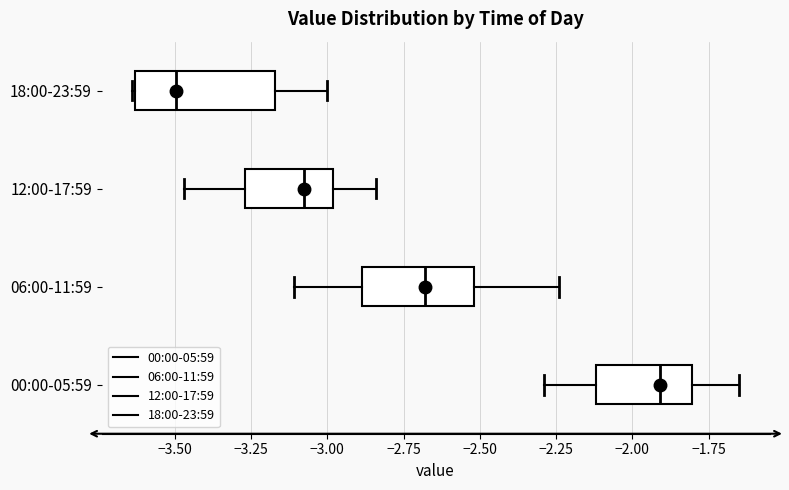

Reading bottom to top, read every box against the x-axis: the position of its median line, the range the box covers, and the ends of its whiskers. The values are not printed on the chart, so give them approximately, as read against the axis.

00:00-05:59: median -1.90, box -2.10 to -1.80, whiskers -2.30 to -1.65
06:00-11:59: median -2.70, box -2.90 to -2.50, whiskers -3.10 to -2.25
12:00-17:59: median -3.05, box -3.25 to -3.00, whiskers -3.45 to -2.85
18:00-23:59: median -3.50, box -3.65 to -3.15, whiskers -3.65 to -3.00